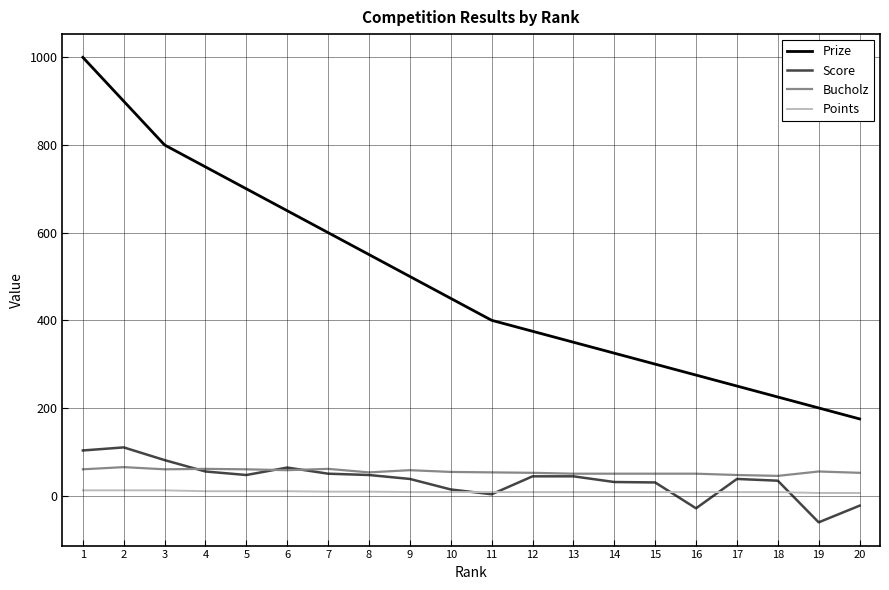

Which series has the largest total across all categories?

Prize